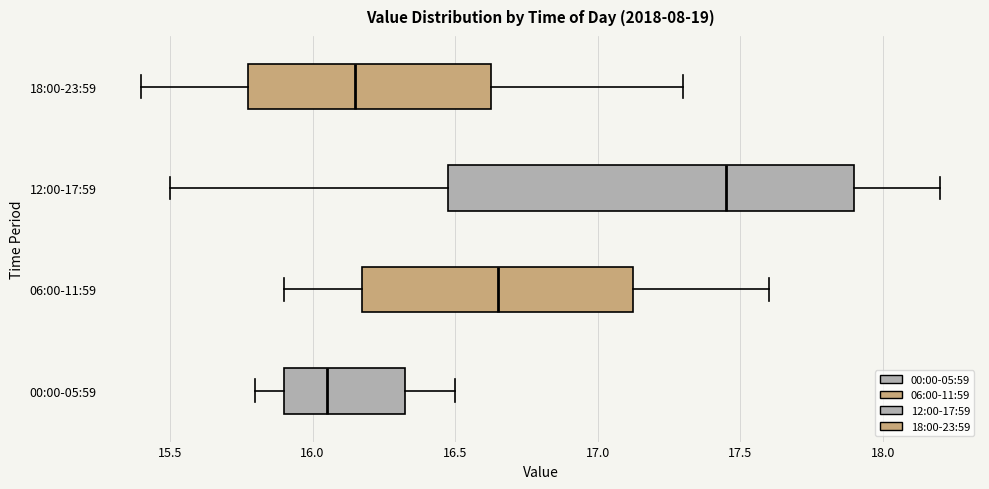

Where is the right edge of the box for 18:00-23:59 on the x-axis? The values are not printed on the chart, so give them approximately, as read against the axis.

16.65